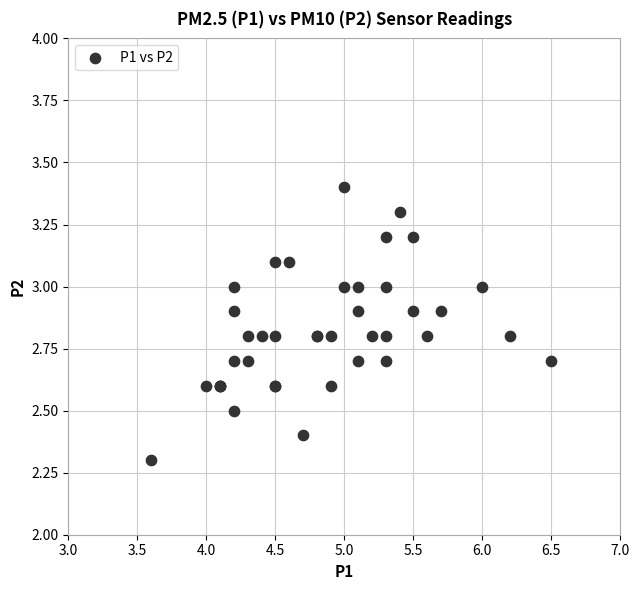

What Y value in the scatter plot is closest to 2?

2.3